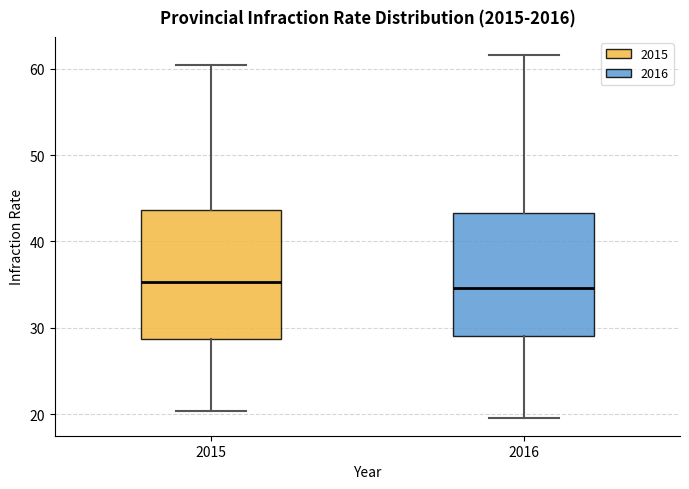

Reading left to right, transcribe this box plot: for each box, give where its median line is, the range the box spans, and where its two whiskers end, as read against the y-axis. The values are not printed on the chart, so give them approximately, as read against the axis.

2015: median 35, box 29 to 44, whiskers 20 to 60
2016: median 35, box 29 to 43, whiskers 20 to 62